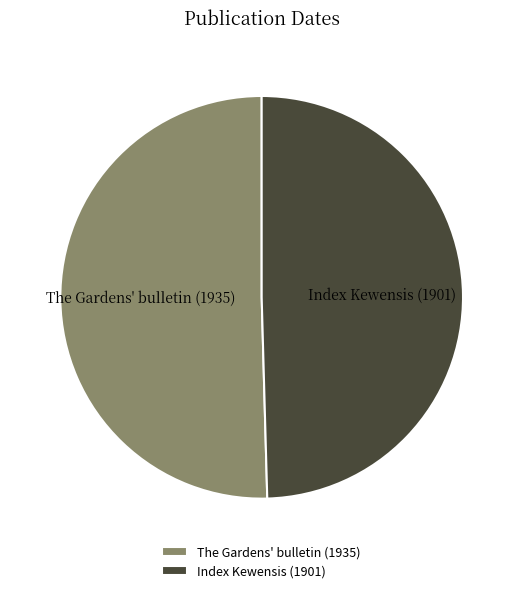

The Index Kewensis (1901) slice represents 50% of the pie. True or false?

True